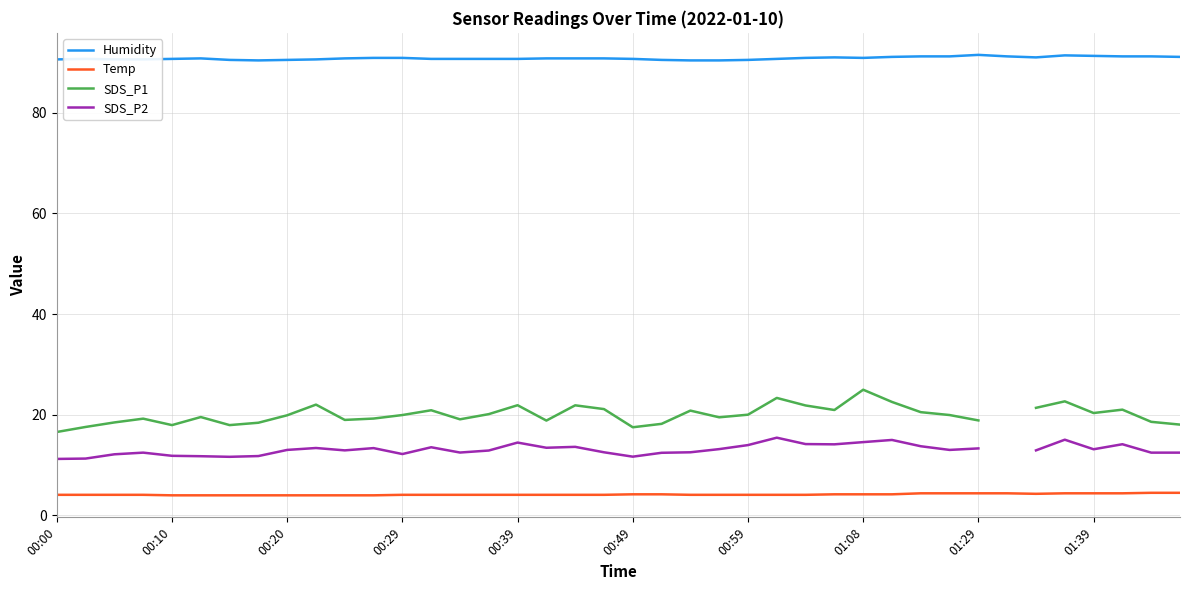

How many values in the SDS_P2 series are below 13?

19